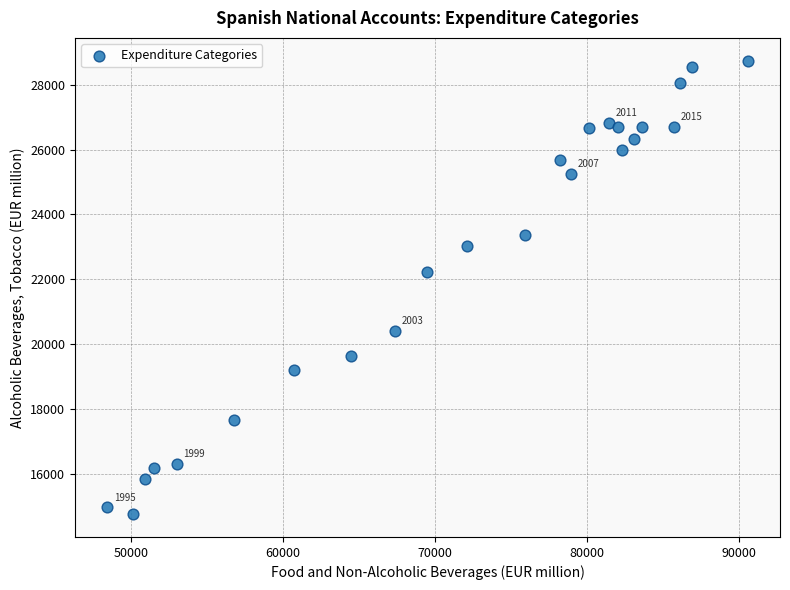

What Y value in the scatter plot is closest to 21745?

22233